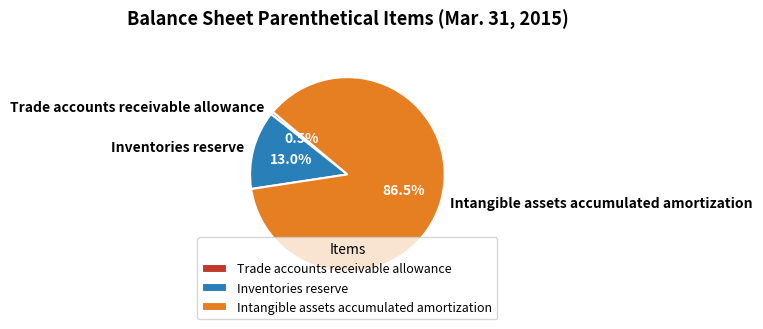

To the nearest percent, what is the combined percentage of Inventories reserve and Intangible assets accumulated amortization?

100%